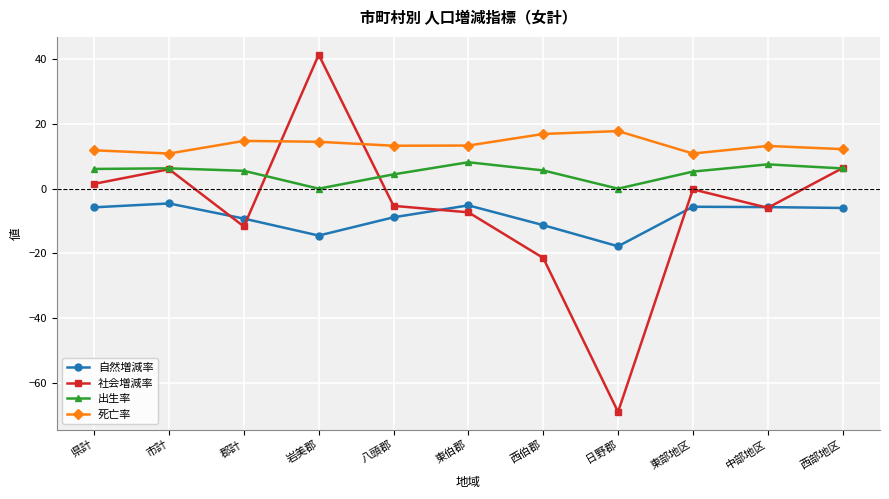

What position from the left is 市計?

2